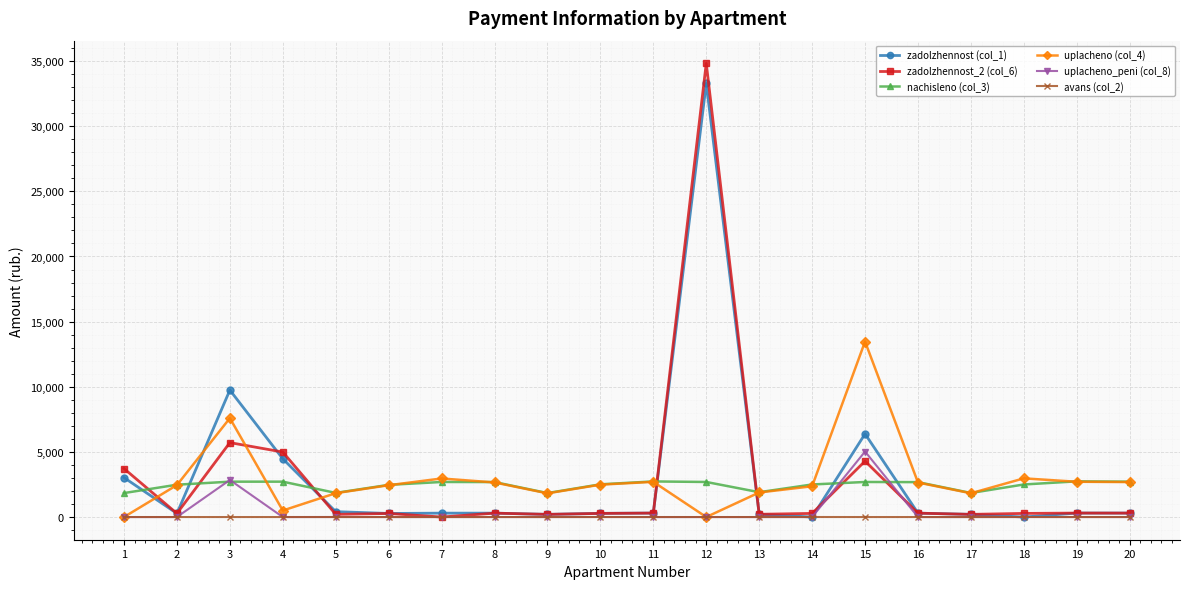

Which category has the highest value in the zadolzhennost_2 (col_6) series?

12